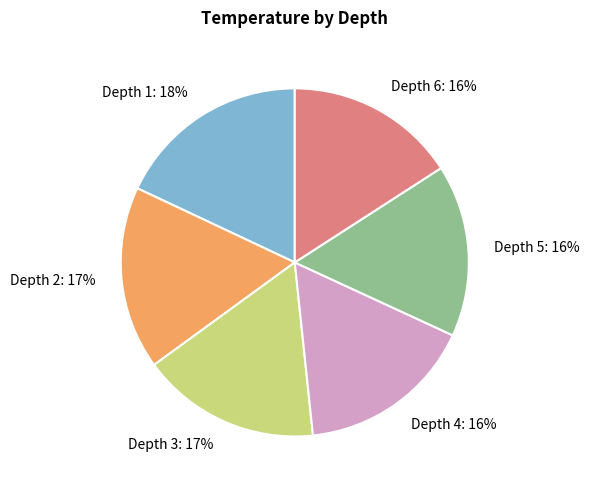

What is the ratio of the value at Depth 1 to the value at Depth 6?

1.1